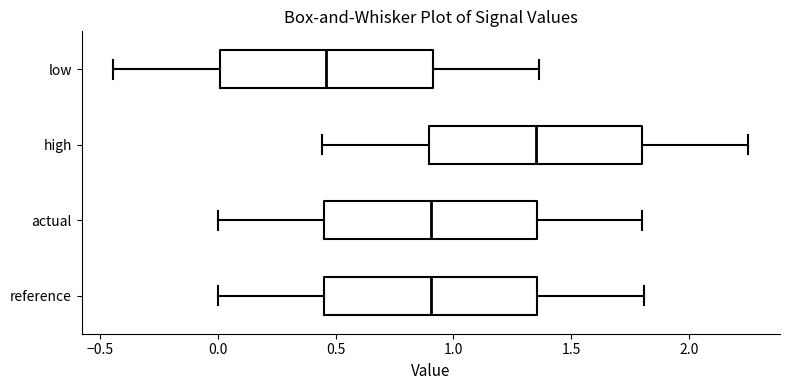

Reading bottom to top, read every box against the x-axis: the position of its median line, the range the box covers, and the ends of its whiskers. The values are not printed on the chart, so give them approximately, as read against the axis.

reference: median 0.90, box 0.45 to 1.35, whiskers 0.00 to 1.80
actual: median 0.90, box 0.45 to 1.35, whiskers 0.00 to 1.80
high: median 1.35, box 0.90 to 1.80, whiskers 0.45 to 2.25
low: median 0.45, box 0.00 to 0.90, whiskers -0.45 to 1.35